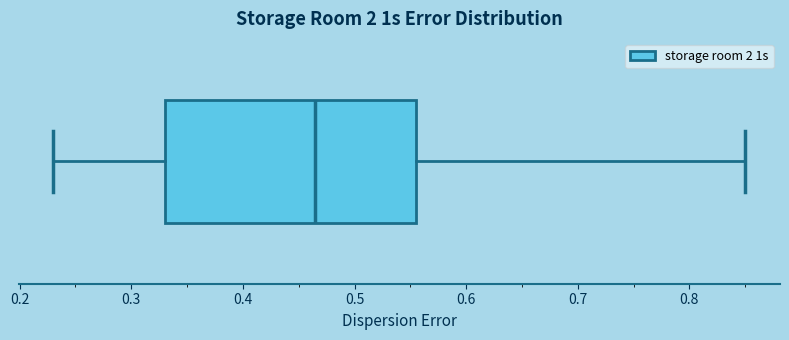

Transcribe this box plot: give where the median line is, the range the box spans, and where the two whiskers end, as read against the x-axis. The values are not printed on the chart, so give them approximately, as read against the axis.

median 0.47, box 0.33 to 0.56, whiskers 0.23 to 0.85